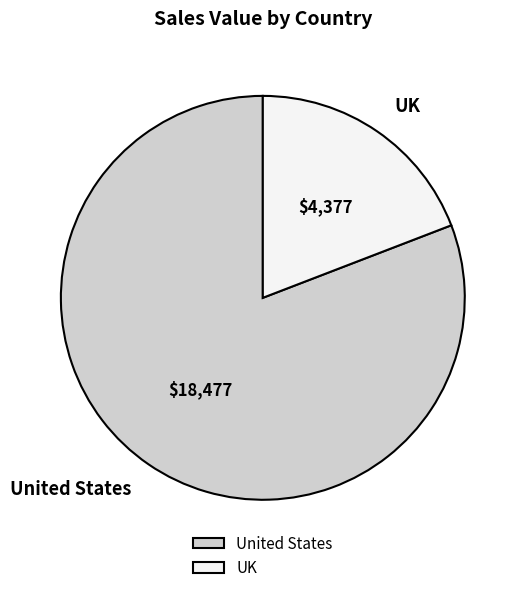

Between UK and United States, which is larger?

United States